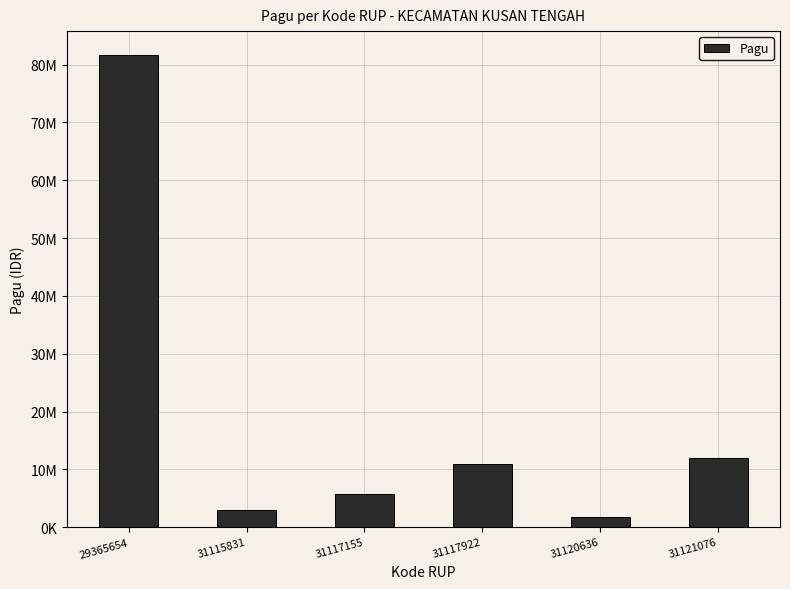

List the labels in order of value, largest first.

29365654, 31121076, 31117922, 31117155, 31115831, 31120636